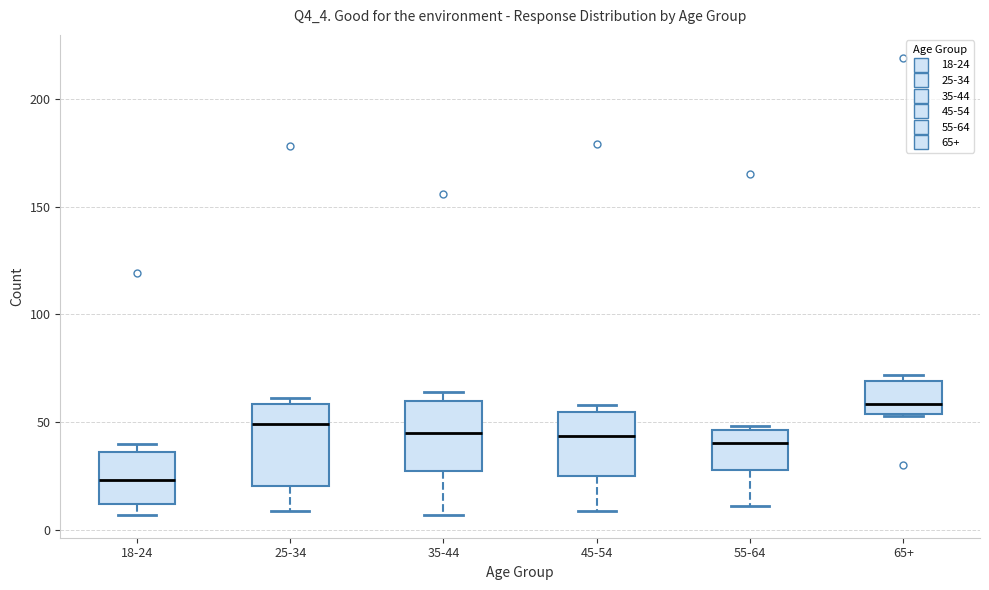

Where is the lower edge of the box for 45-54 on the y-axis? The values are not printed on the chart, so give them approximately, as read against the axis.

25